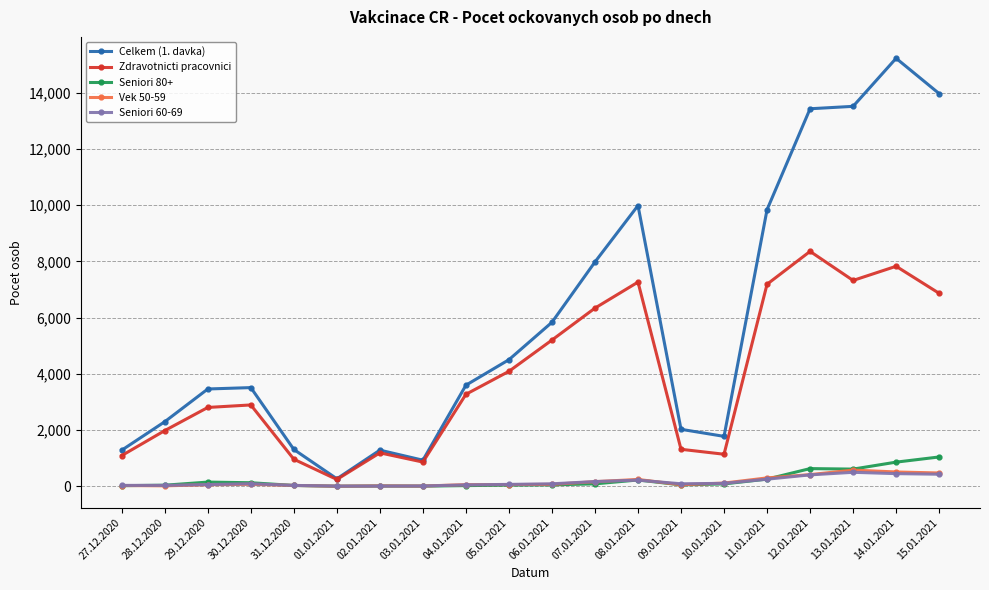

Which label corresponds to the largest value in the chart?

14.01.2021